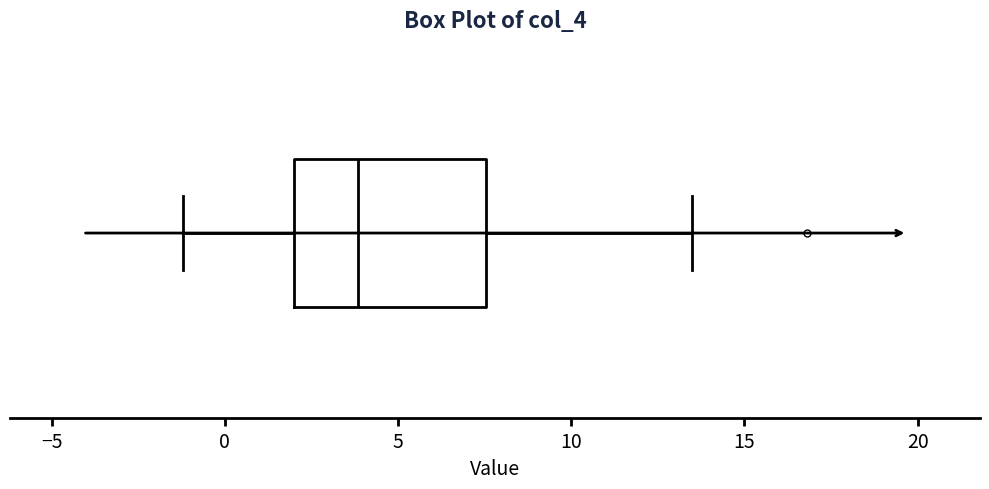

Read this box plot against the x-axis: the position of the median line, the range covered by the box, and the ends of both whiskers. The values are not printed on the chart, so give them approximately, as read against the axis.

median 4.0, box 2.0 to 7.5, whiskers -1.0 to 13.5